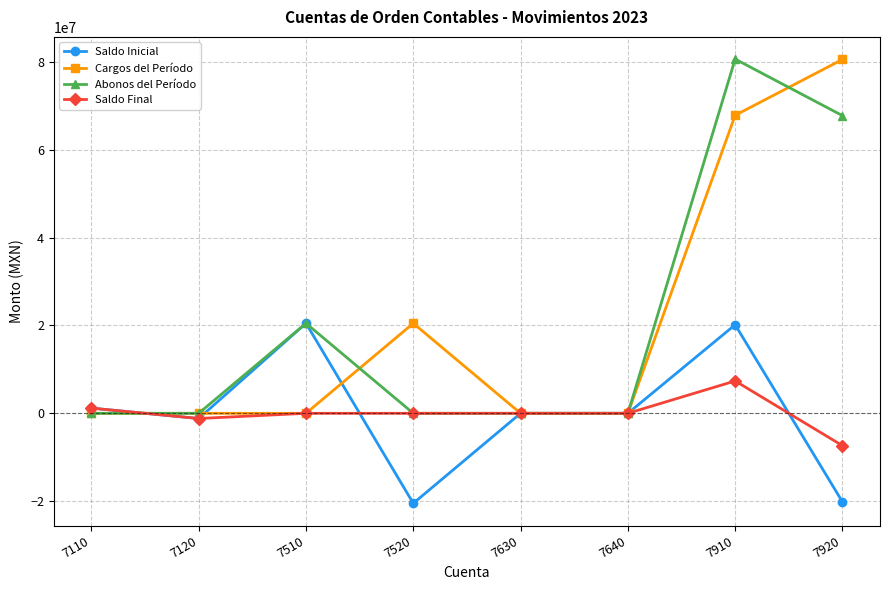

Between which two adjacent categories do Cargos del Período and Saldo Final first intersect?

7110 and 7120